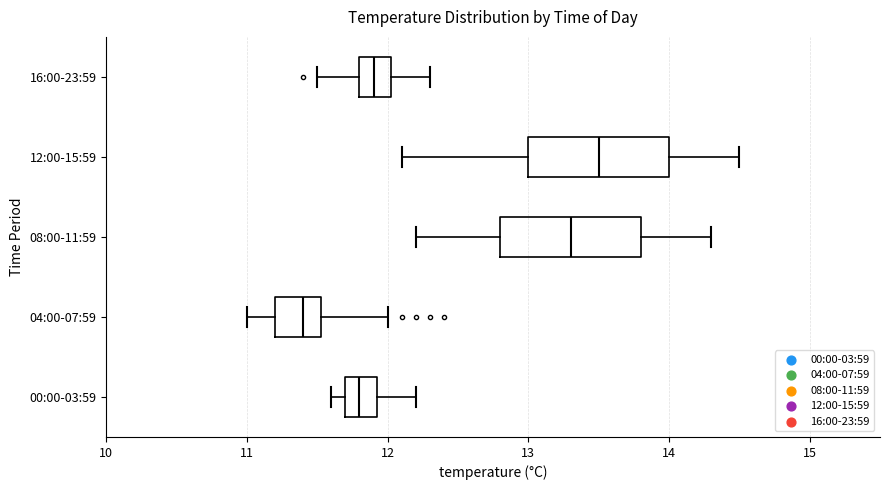

Reading bottom to top, read every box against the x-axis: the position of its median line, the range the box covers, and the ends of its whiskers. The values are not printed on the chart, so give them approximately, as read against the axis.

00:00-03:59: median 11.8, box 11.7 to 11.9, whiskers 11.6 to 12.2
04:00-07:59: median 11.4, box 11.2 to 11.5, whiskers 11.0 to 12.0
08:00-11:59: median 13.3, box 12.8 to 13.8, whiskers 12.2 to 14.3
12:00-15:59: median 13.5, box 13.0 to 14.0, whiskers 12.1 to 14.5
16:00-23:59: median 11.9, box 11.8 to 12.0, whiskers 11.5 to 12.3